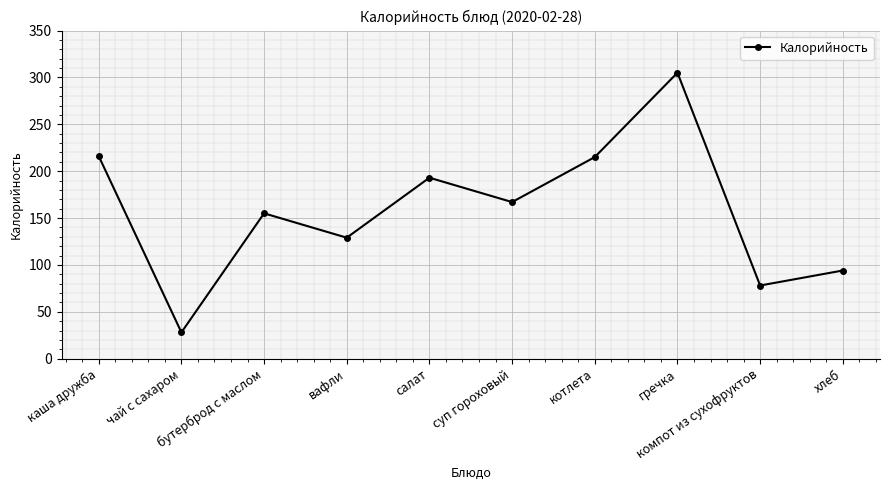

How many points are higher than both their immediate neighbors (excluding endpoints)?

3